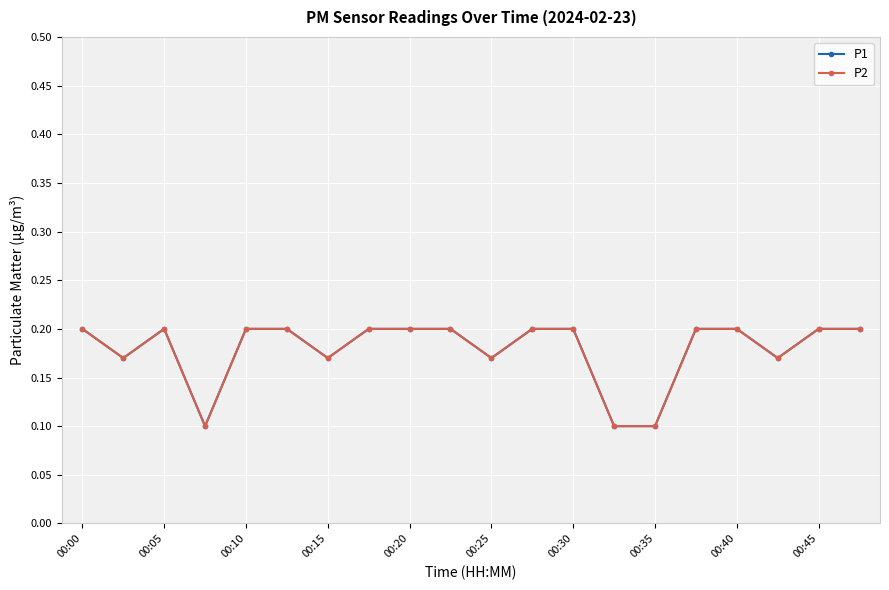

Does the chart have visible grid lines?

Yes